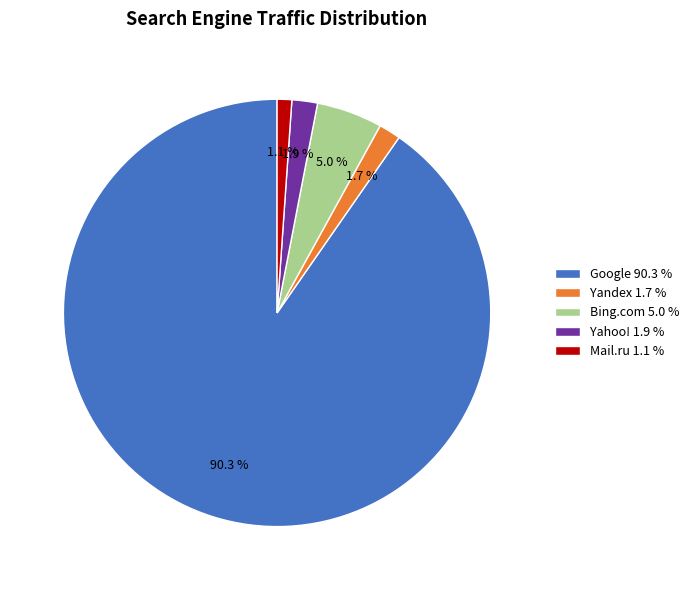

To the nearest percent, what is the difference between the largest and smallest slice percentages?

89%